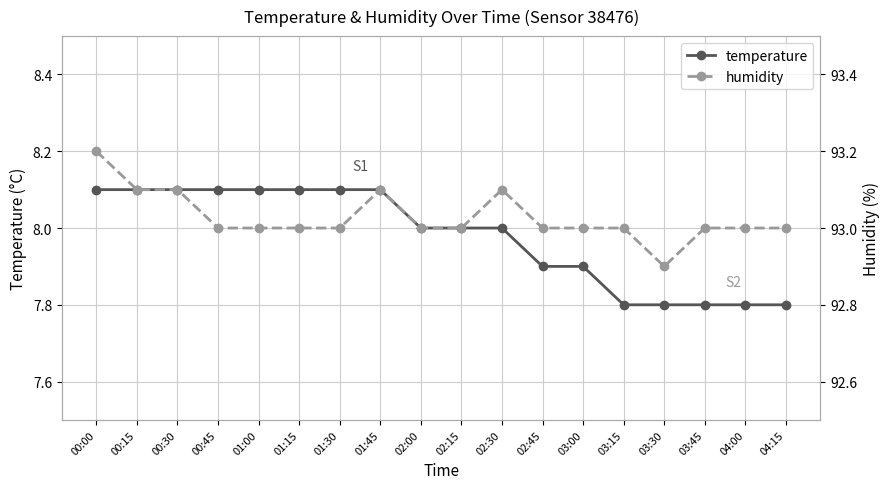

Between 01:30 and 00:00, which is larger?

01:30